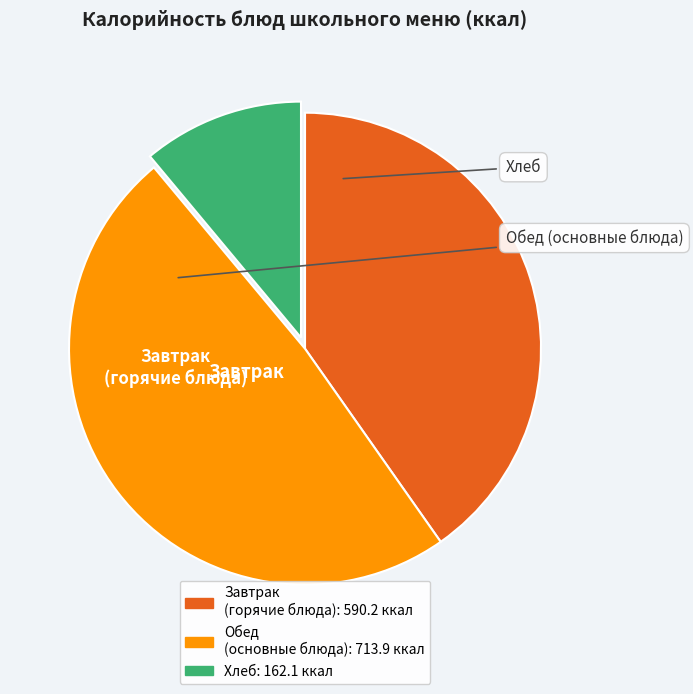

Does any single category account for the majority?

No